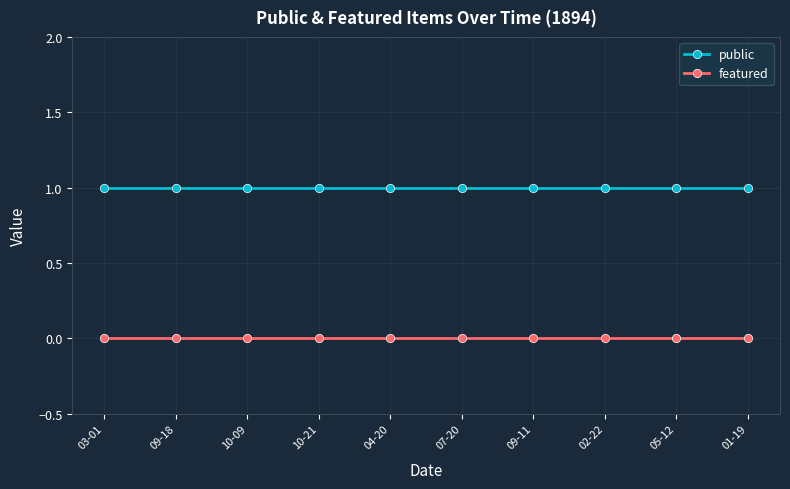

Reading left to right, transcribe all the data shown in this chart.

public: 03-01=1	09-18=1	10-09=1	10-21=1	04-20=1	07-20=1	09-11=1	02-22=1	05-12=1	01-19=1
featured: 03-01=0	09-18=0	10-09=0	10-21=0	04-20=0	07-20=0	09-11=0	02-22=0	05-12=0	01-19=0